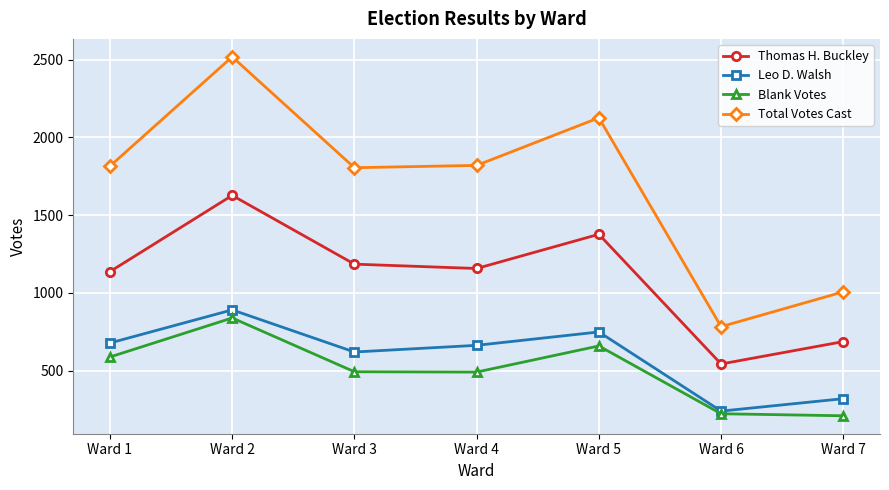

What are all the series names shown in the legend?

Thomas H. Buckley, Leo D. Walsh, Blank Votes, Total Votes Cast